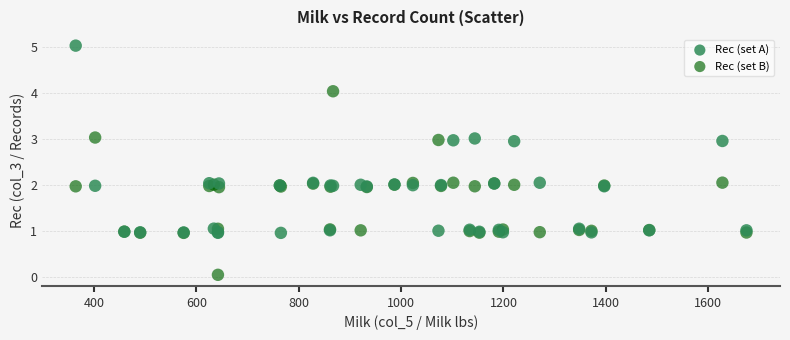

What is the X range (max minus min) for the scatter plot?

1311.0